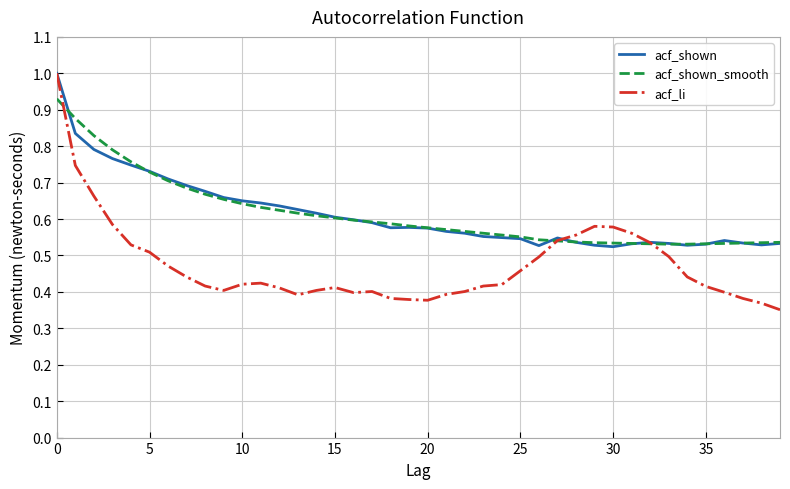

How many acf_shown_smooth values are between 0 and 1?

40